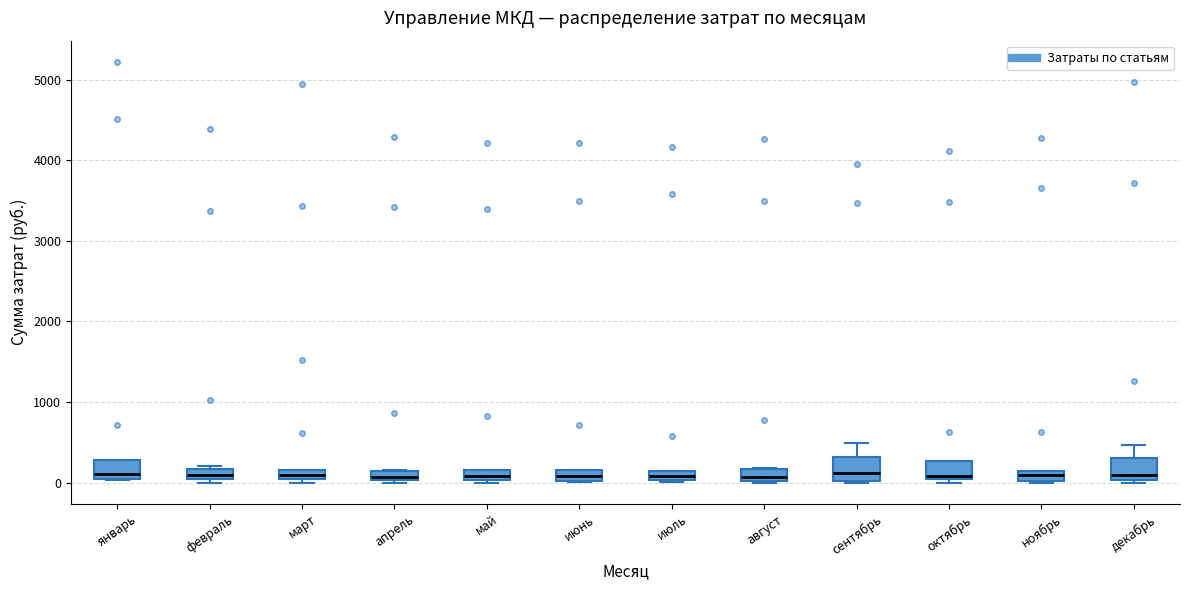

Where is the lower edge of the box for октябрь on the y-axis? The values are not printed on the chart, so give them approximately, as read against the axis.

100